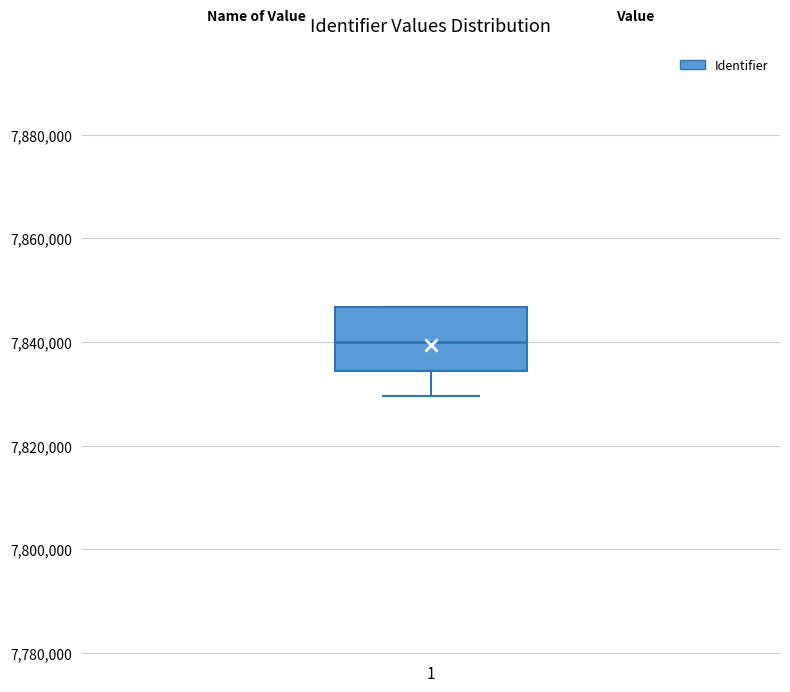

Where is the upper edge of the box at x = 1 on the y-axis? The values are not printed on the chart, so give them approximately, as read against the axis.

7846000